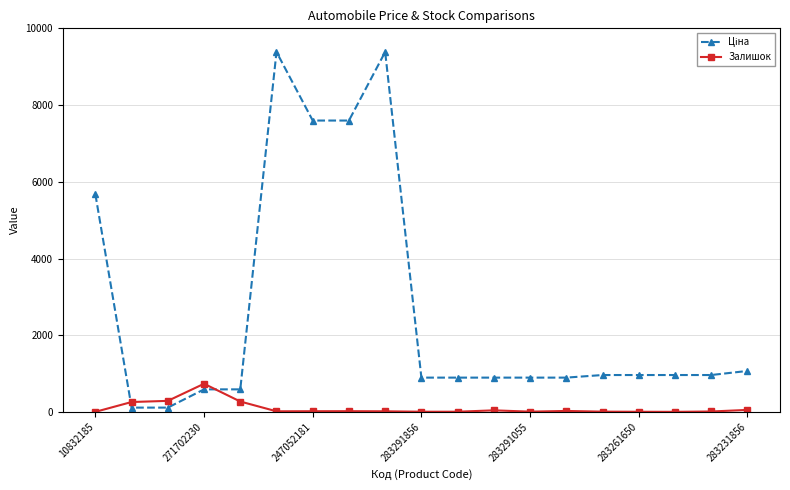

What is the average value of the Залишок series?

95.7